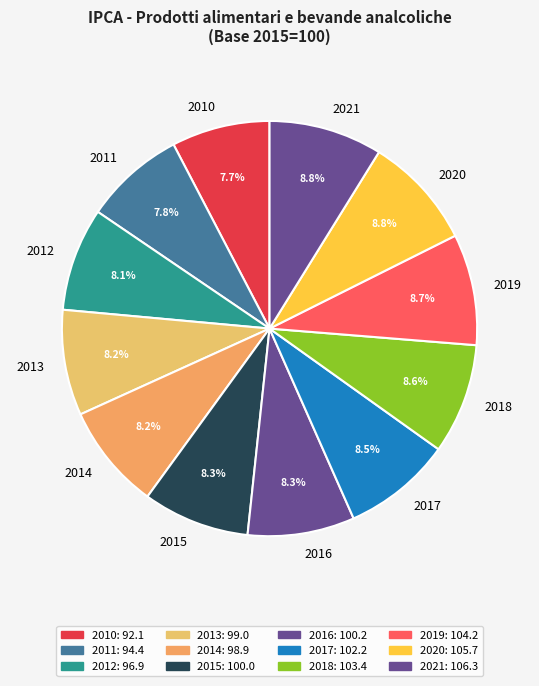

The 2015 slice represents 8% of the pie. True or false?

True